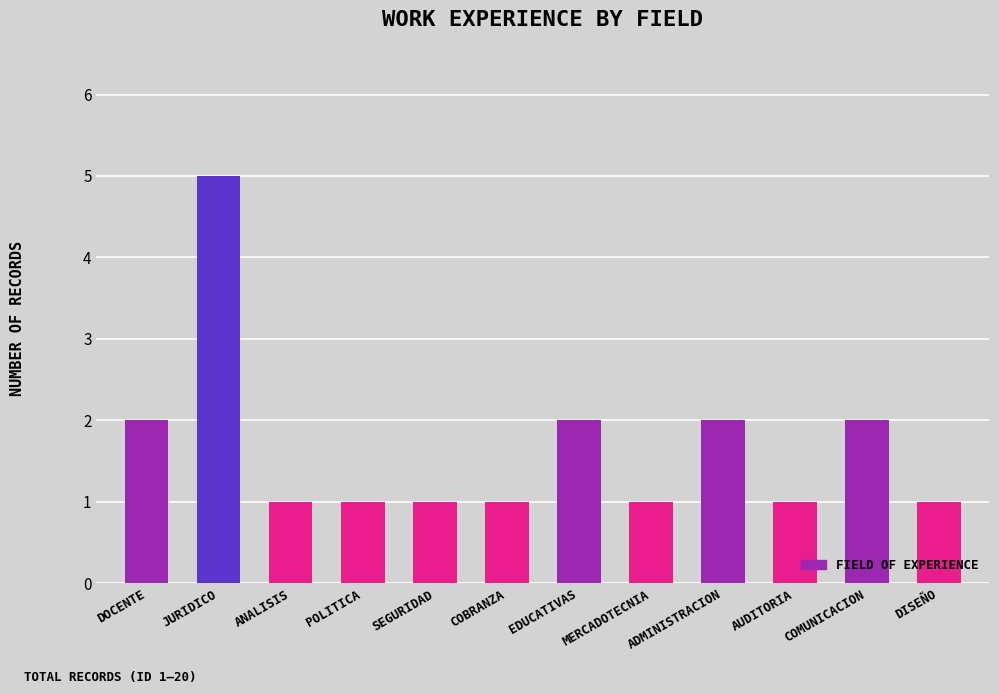

What is the ratio of the value at SEGURIDAD to the value at COMUNICACION?

0.5